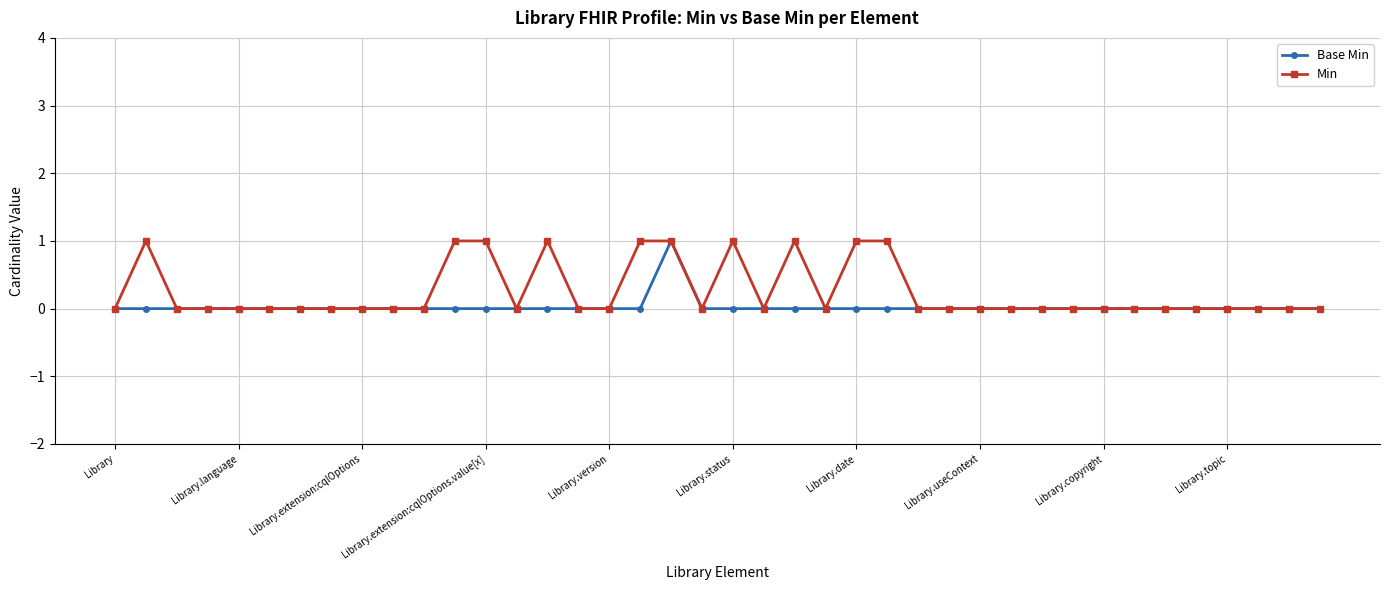

What are all the series names shown in the legend?

Base Min, Min